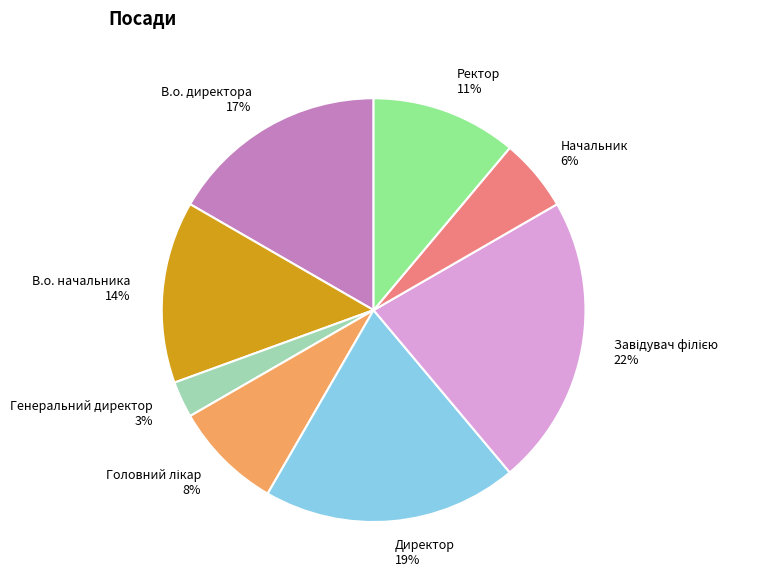

Between В.о. директора and Ректор, which is larger?

В.о. директора